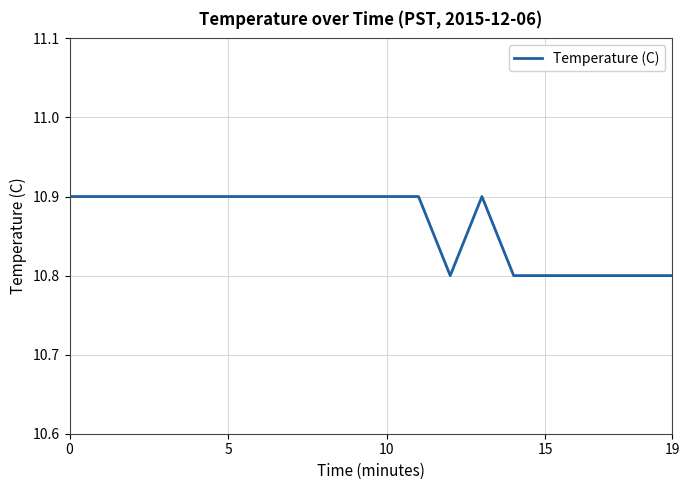

What is the minimum value shown in the chart?

10.8